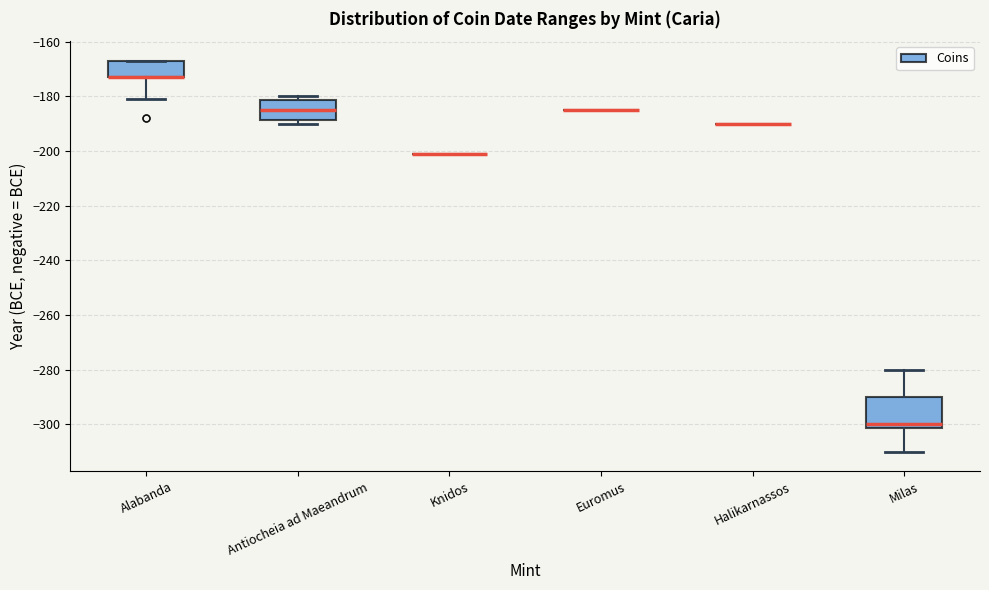

Reading left to right, read every box against the y-axis: the position of its median line, the range the box covers, and the ends of its whiskers. The values are not printed on the chart, so give them approximately, as read against the axis.

Alabanda: median -172 (drawn on the box's lower edge), box -172 to -166, whiskers -180 to -166
Antiocheia ad Maeandrum: median -184, box -188 to -182, whiskers -190 to -180
Knidos: box collapsed to a line at -200, whiskers -200 to -200
Euromus: box collapsed to a line at -184, whiskers -184 to -184
Halikarnassos: box collapsed to a line at -190, whiskers -190 to -190
Milas: median -300, box -302 to -290, whiskers -310 to -280